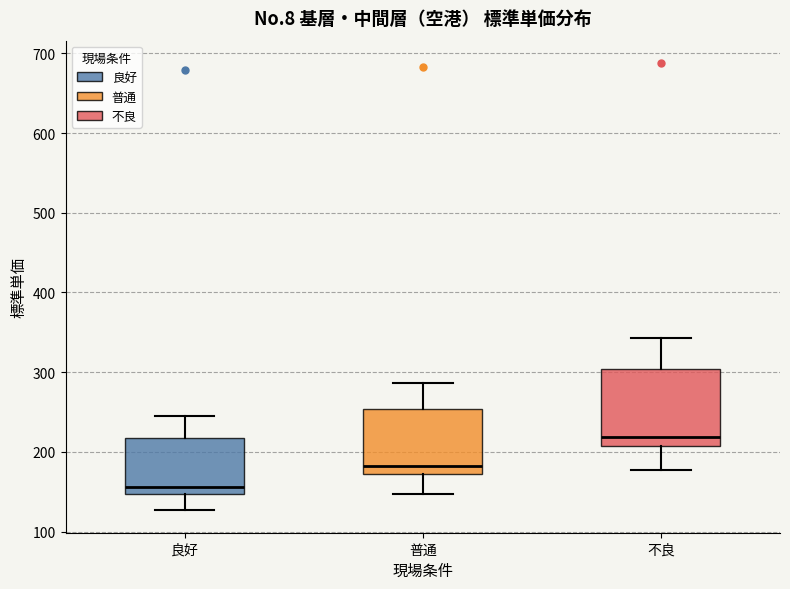

Reading left to right, read every box against the y-axis: the position of its median line, the range the box covers, and the ends of its whiskers. The values are not printed on the chart, so give them approximately, as read against the axis.

良好: median 160, box 150 to 220, whiskers 130 to 240
普通: median 180, box 170 to 250, whiskers 150 to 290
不良: median 220, box 210 to 300, whiskers 180 to 340